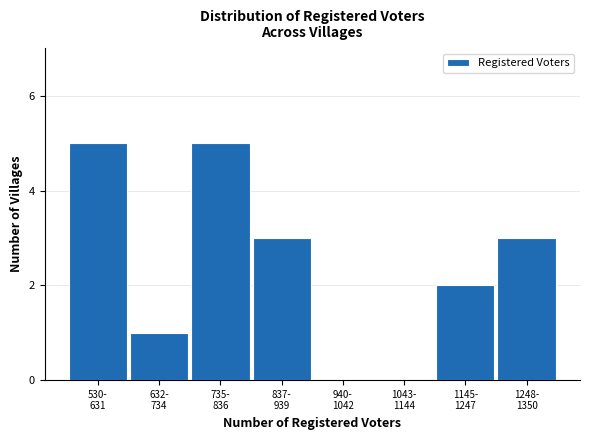

What is the maximum value shown in the chart?

5